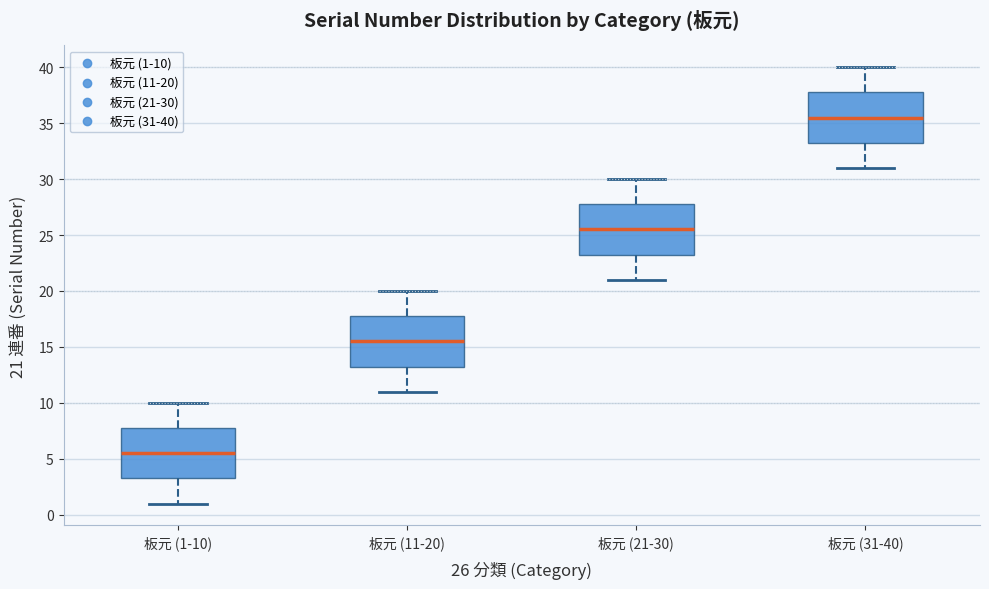

Reading left to right, read every box against the y-axis: the position of its median line, the range the box covers, and the ends of its whiskers. The values are not printed on the chart, so give them approximately, as read against the axis.

板元 (1-10): median 5.5, box 3.5 to 8.0, whiskers 1.0 to 10.0
板元 (11-20): median 15.5, box 13.5 to 18.0, whiskers 11.0 to 20.0
板元 (21-30): median 25.5, box 23.5 to 28.0, whiskers 21.0 to 30.0
板元 (31-40): median 35.5, box 33.5 to 38.0, whiskers 31.0 to 40.0